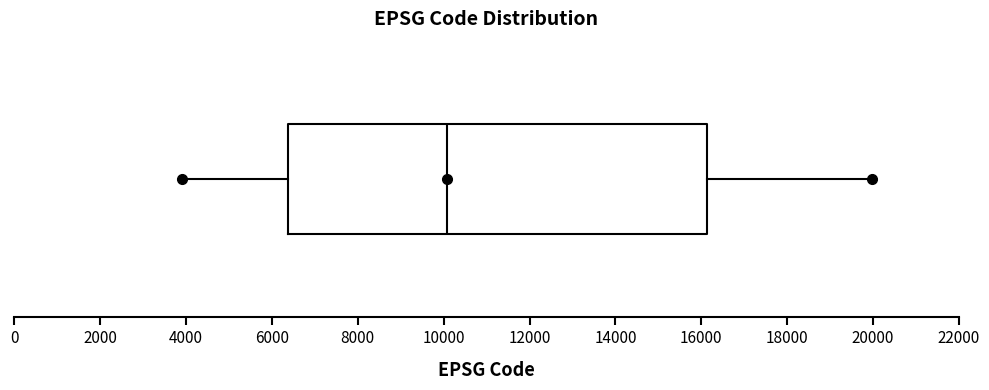

Transcribe this box plot: give where the median line is, the range the box spans, and where the two whiskers end, as read against the x-axis. The values are not printed on the chart, so give them approximately, as read against the axis.

median 10000, box 6400 to 16200, whiskers 3800 to 20000